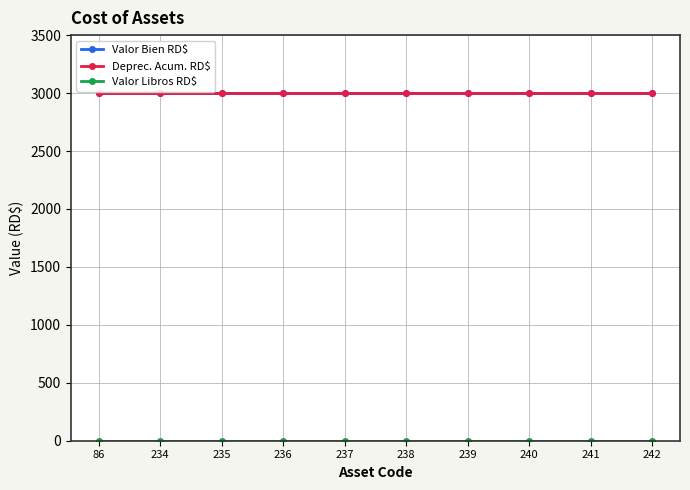

True or false: Deprec. Acum. RD$ has a value of 2999 at 86.

True